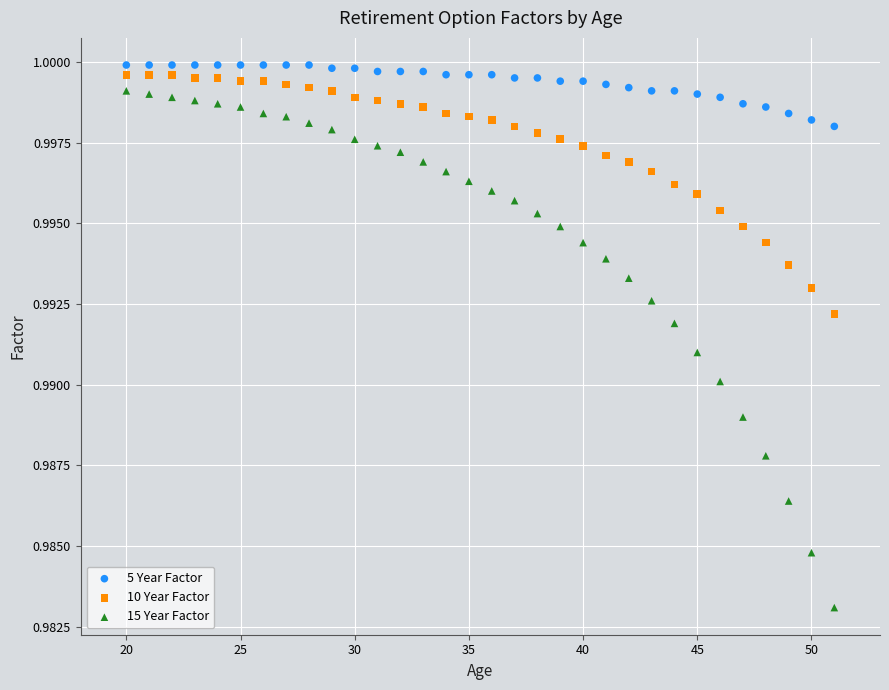

Across all data points, what is the range of X values (max minus min)?

31.0